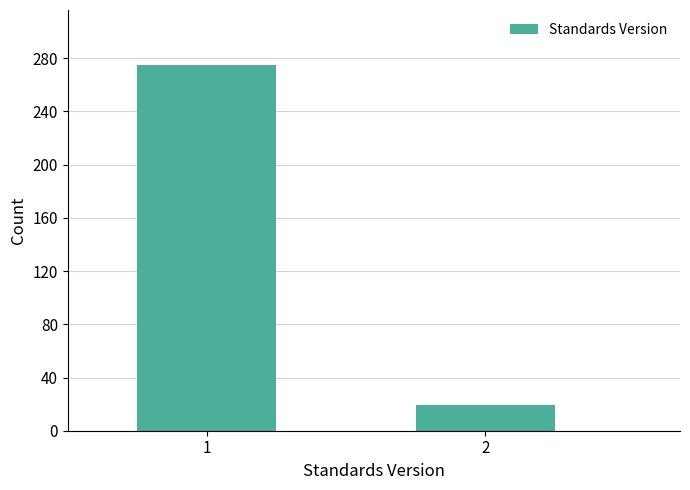

Reading left to right, what are all the values shown in this chart?

1=275	2=19